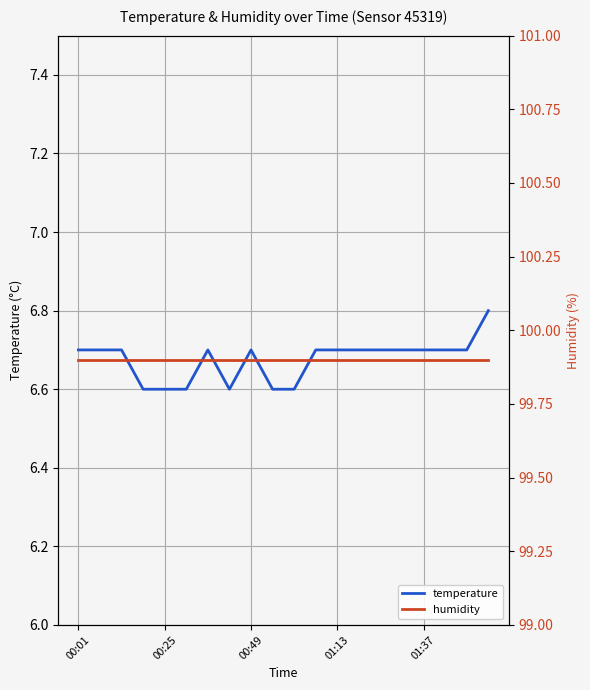

At which category is the sum across all series the highest?

19